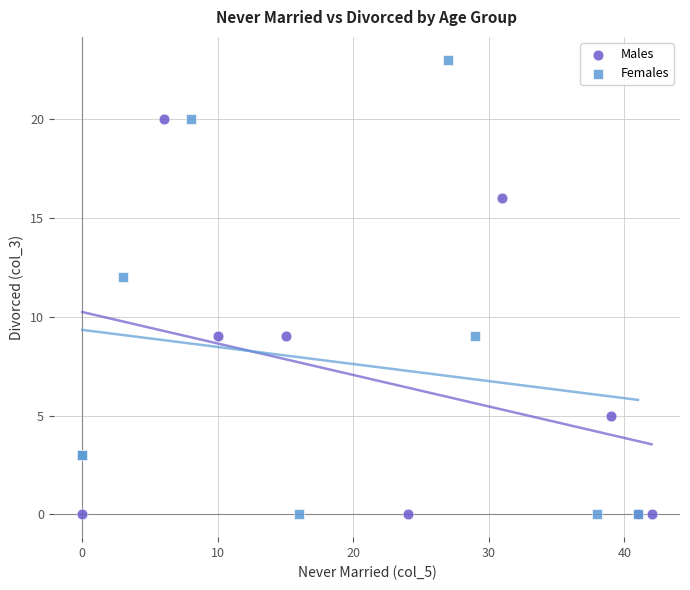

Which series has the widest spread of Y values?

Females